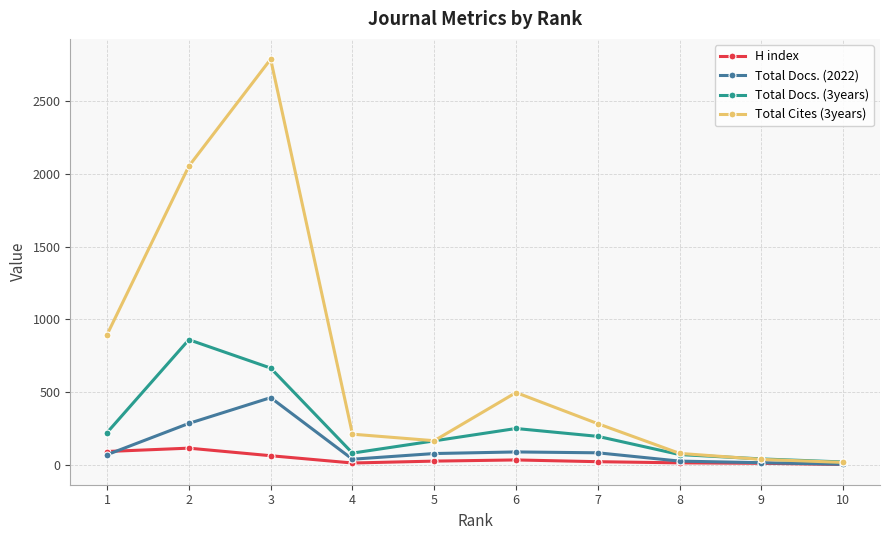

Which series has the largest range (max minus min)?

Total Cites (3years)